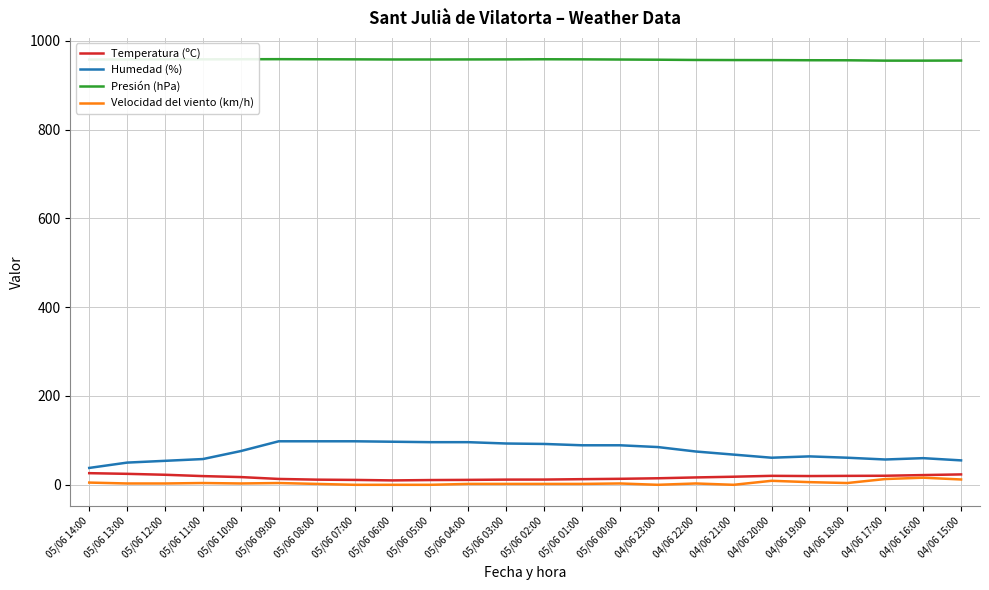

Is the value of Velocidad del viento (km/h) at 05/06 04:00 greater than the value of Presión (hPa) at 05/06 13:00?

No